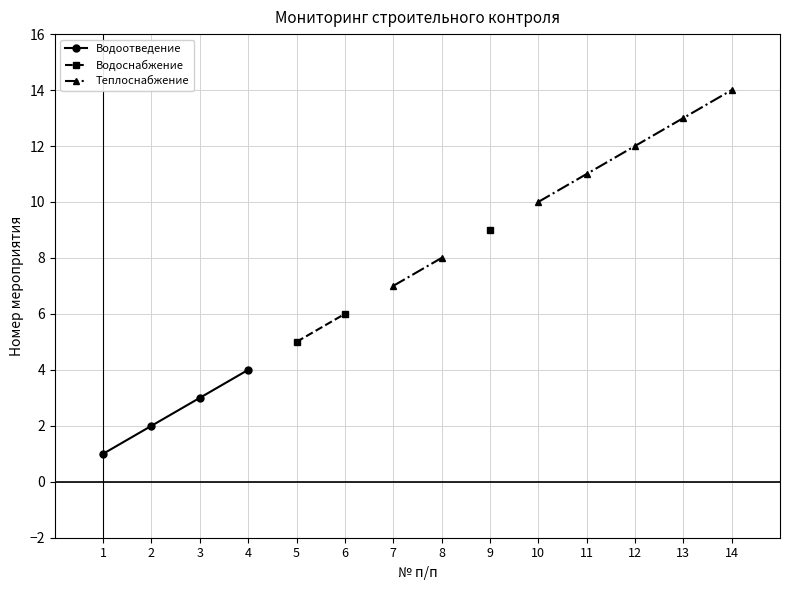

What is the approximate value of Теплоснабжение at 8?

8.0